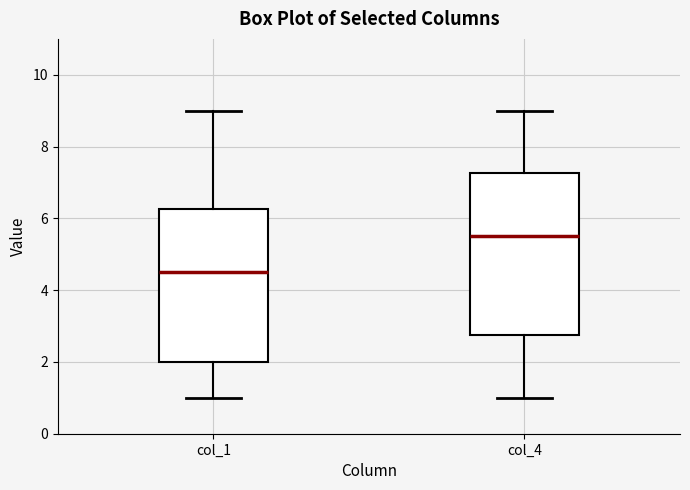

Comparing the boxes themselves (not the whiskers), which one is the tallest?

col_4